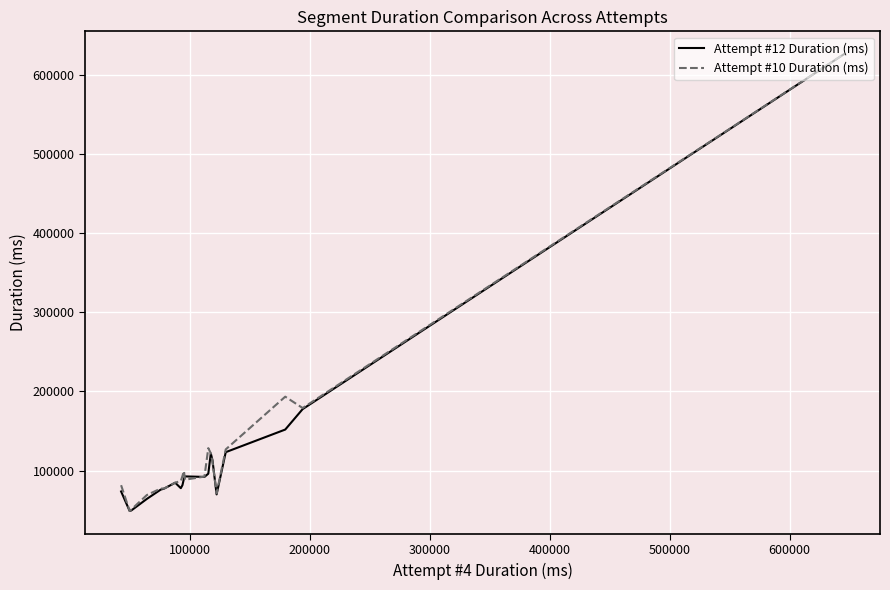

What is the lowest value of the Attempt #12 Duration (ms) series?

48920